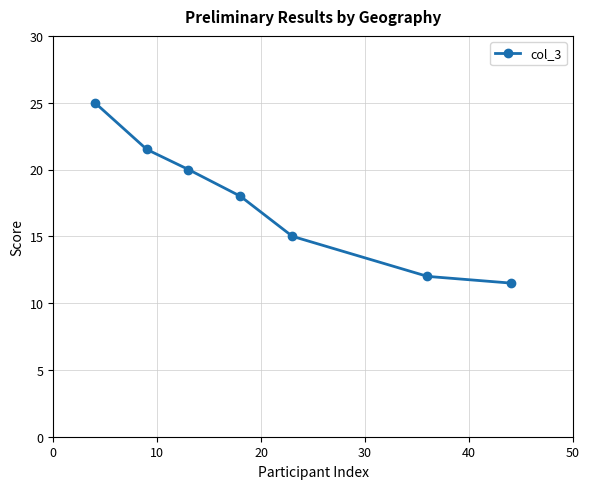

What is the value of the 6th point from the left?

12.0